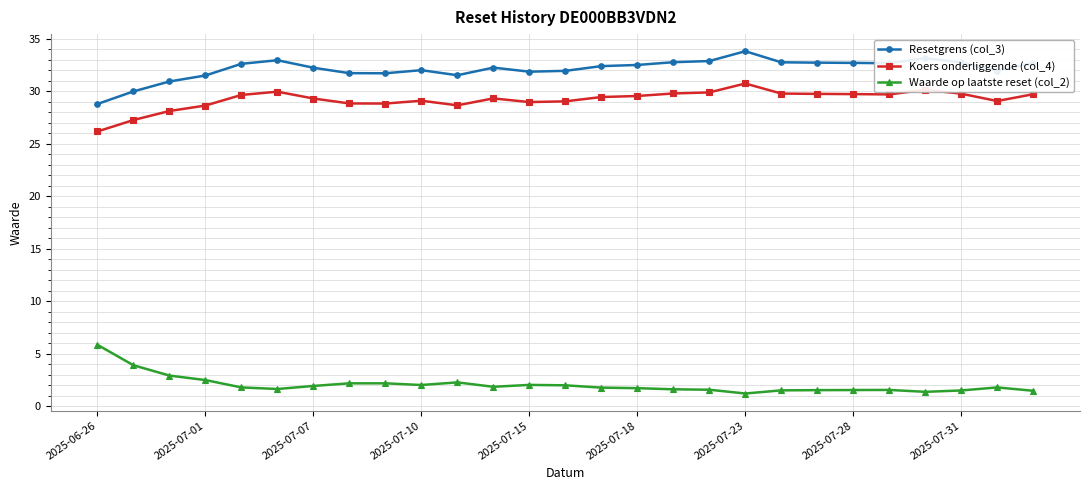

True or false: Resetgrens (col_3) and Koers onderliggende (col_4) intersect in this chart.

False